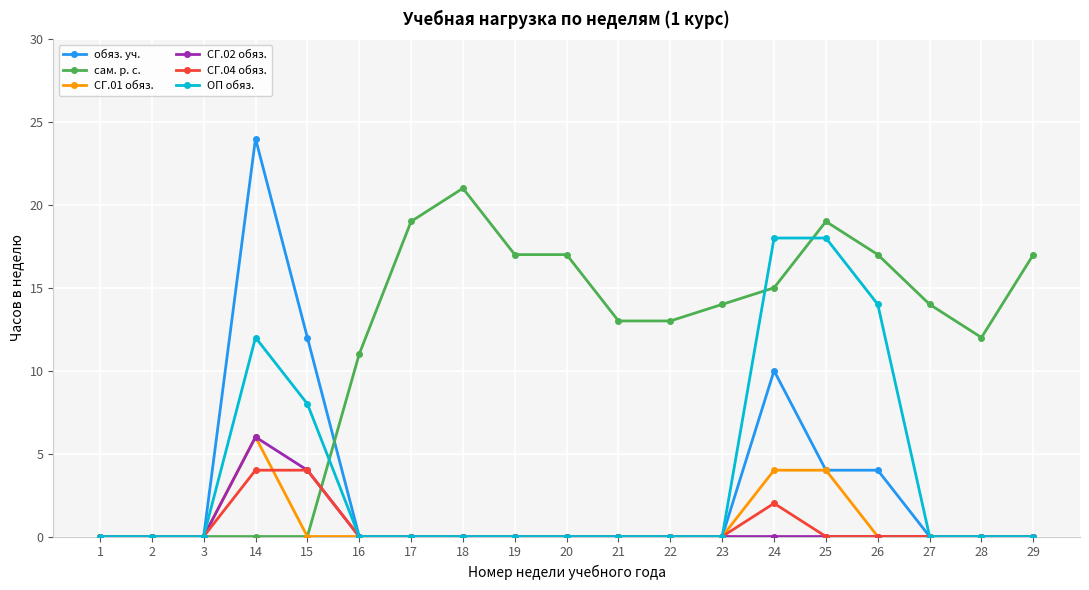

Which series changed the most between 27 and 29?

сам. р. с.